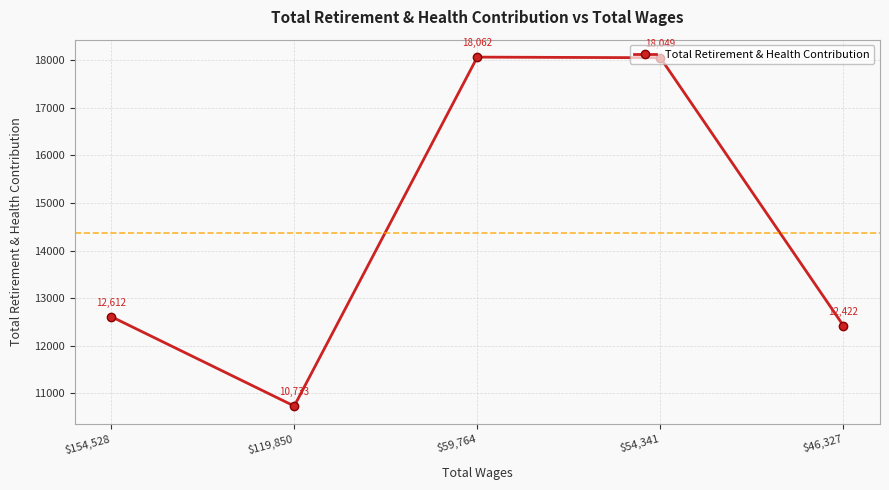

What is the change in value from $119,850 to $46,327?

+1689